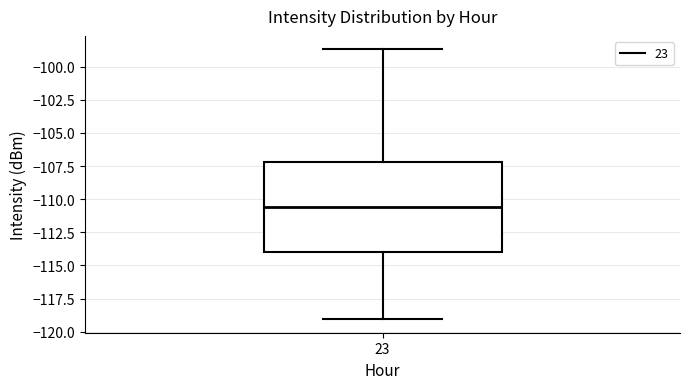

Where is the lower edge of the box at x = 23 on the y-axis? The values are not printed on the chart, so give them approximately, as read against the axis.

-114.0